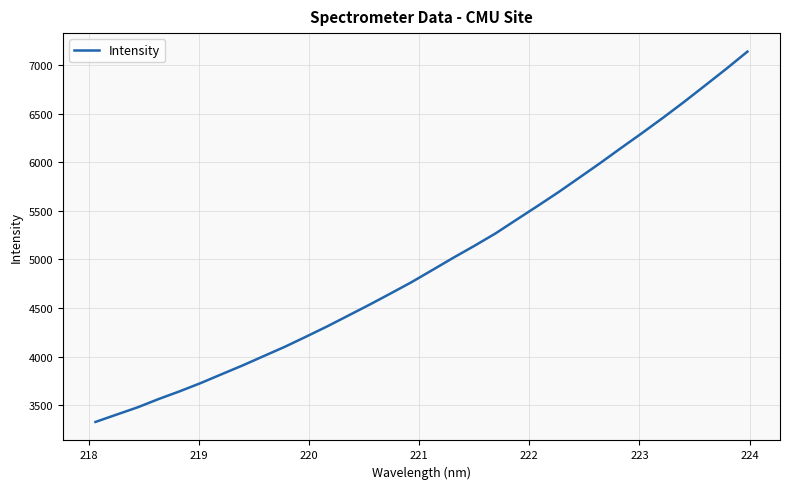

What is the smallest value displayed?

3327.5